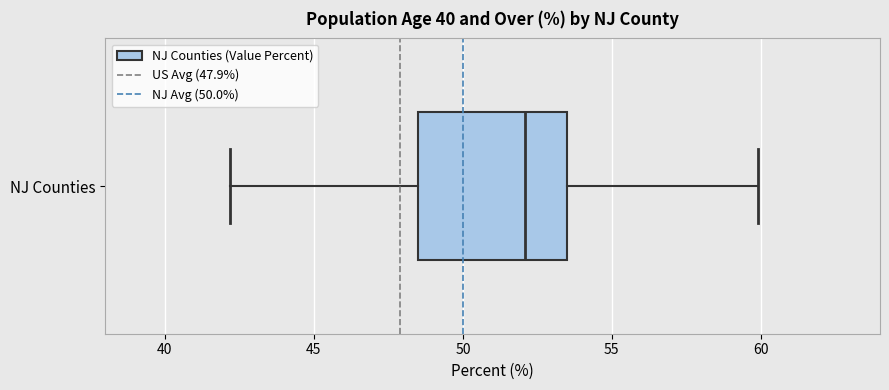

Where does the median line of the box for NJ Counties sit on the x-axis? The values are not printed on the chart, so give them approximately, as read against the axis.

52.0